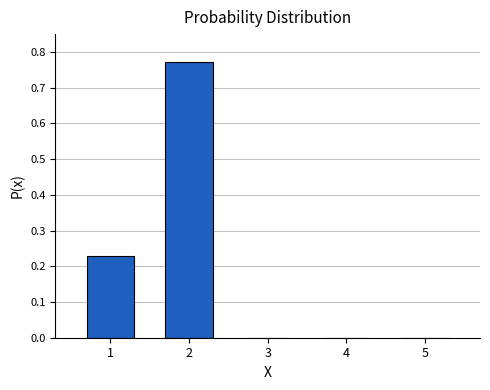

What is the change in value from 2 to 5?

-0.8